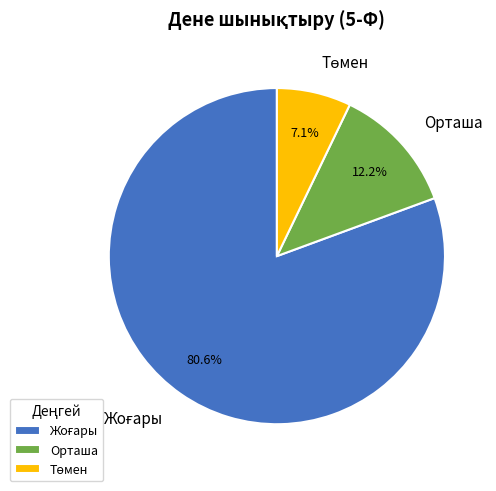

Is there a majority slice in this chart?

Yes